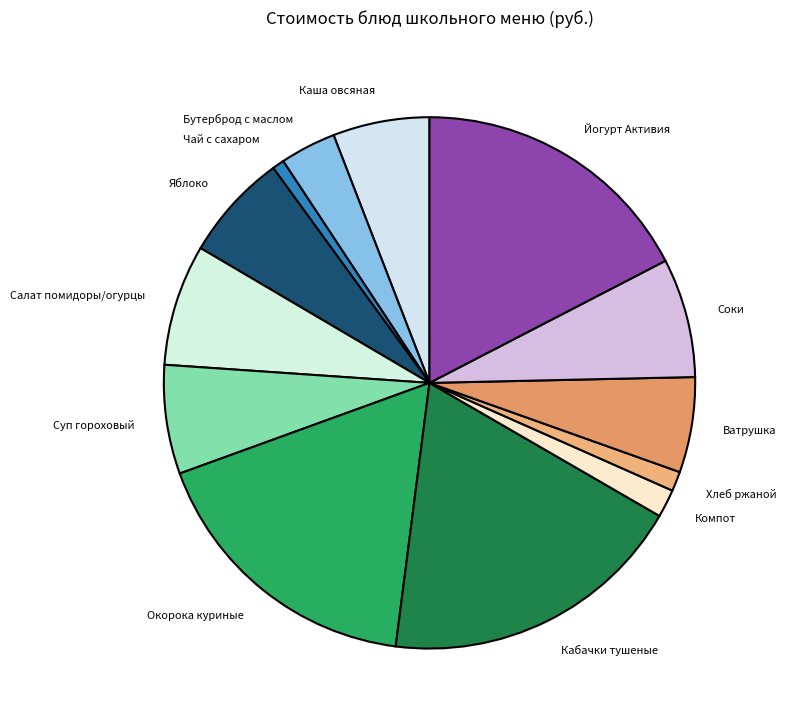

Between Суп гороховый and Бутерброд с маслом, which is larger?

Суп гороховый